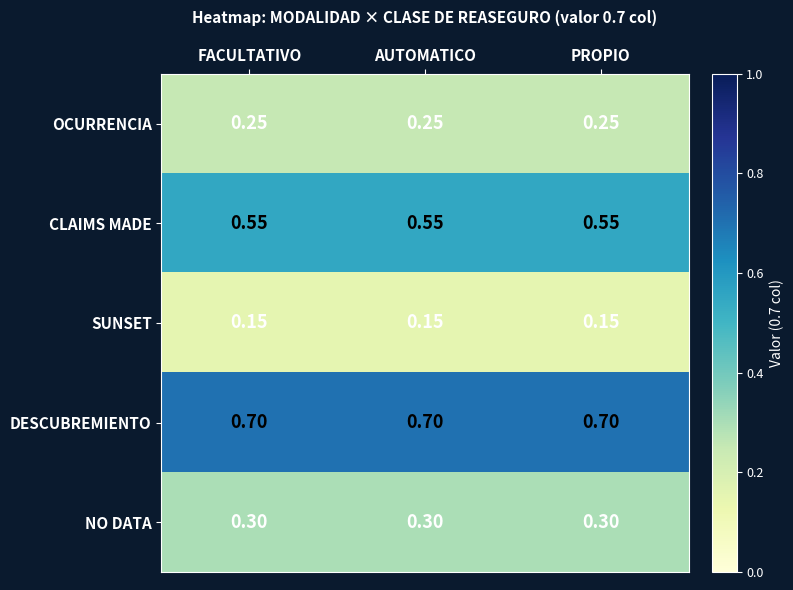

Which series has the largest total across all categories?

DESCUBREMIENTO